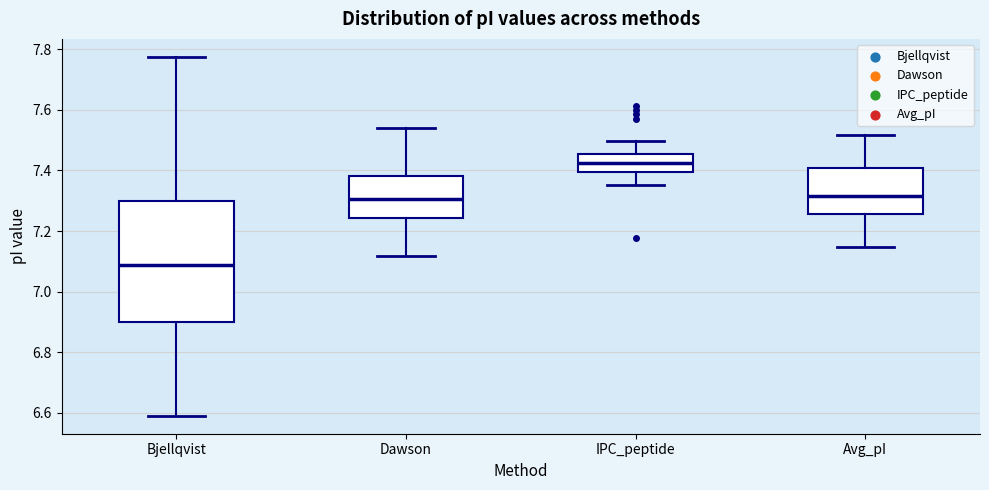

Comparing the boxes themselves (not the whiskers), which one is the tallest?

Bjellqvist